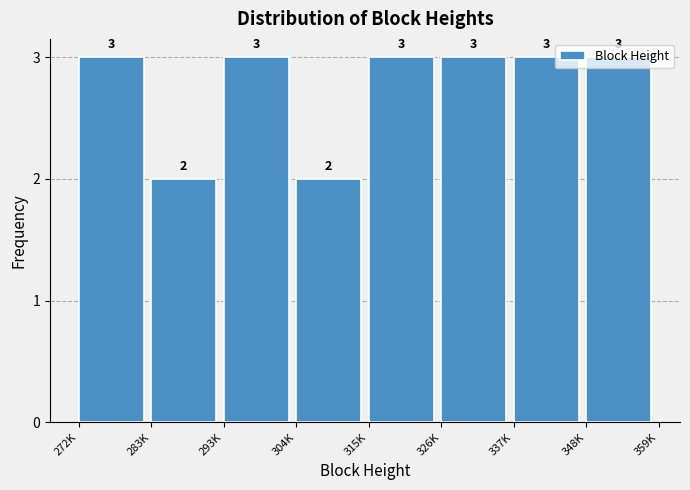

What is the label of the 7th bar from the left?

337K